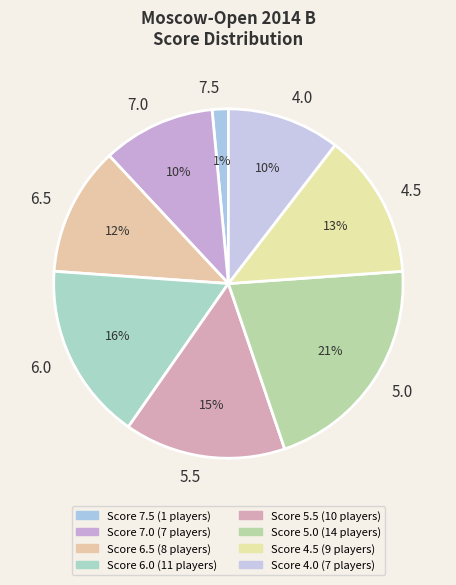

To the nearest percent, what portion does 5.0 represent?

21%